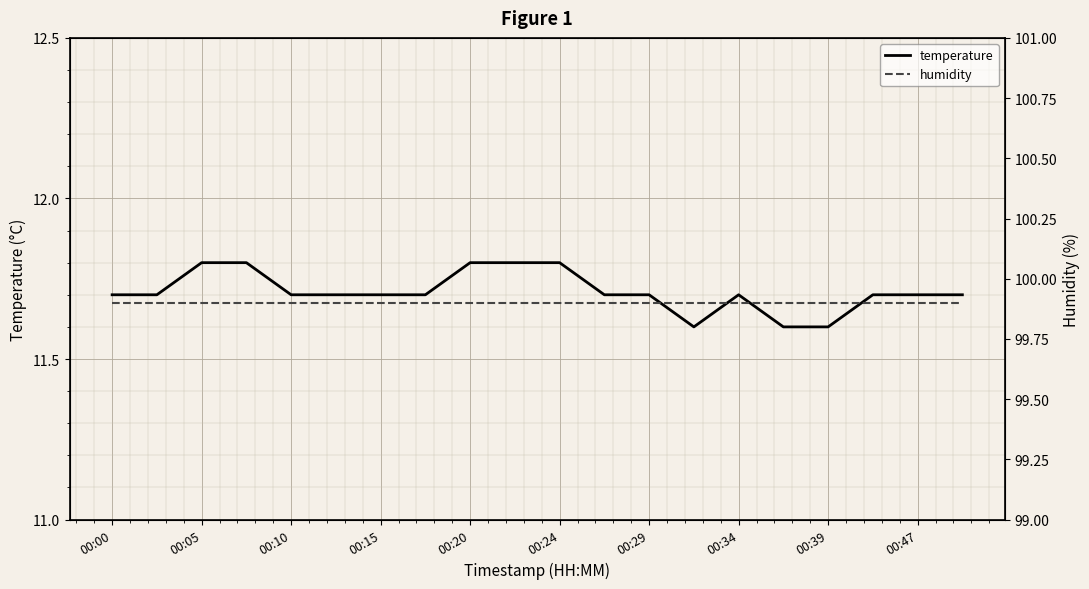

What is the difference between the maximum and minimum values in the temperature series?

0.2